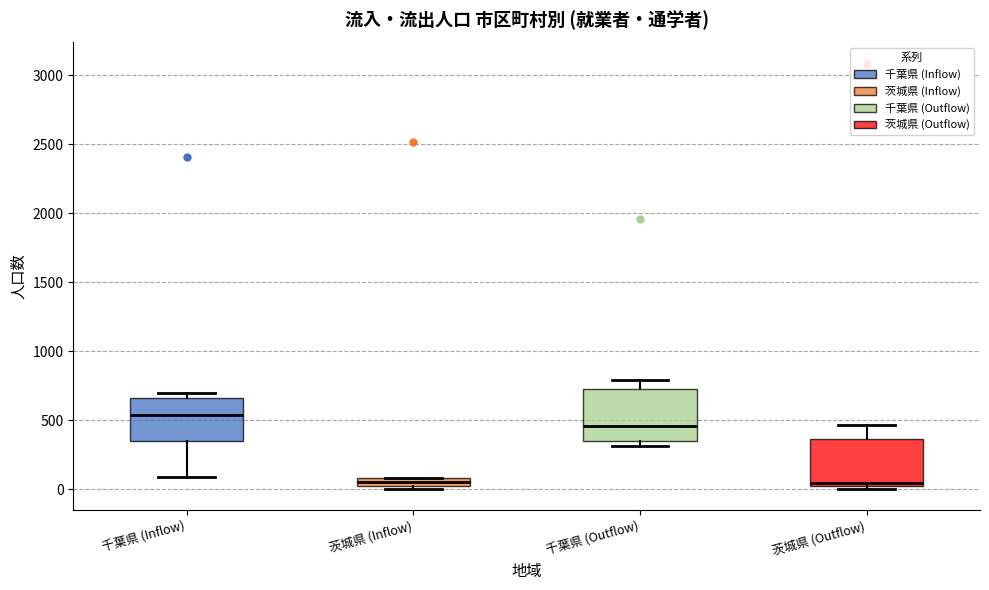

Which box's median line is the highest?

千葉県 (Inflow)